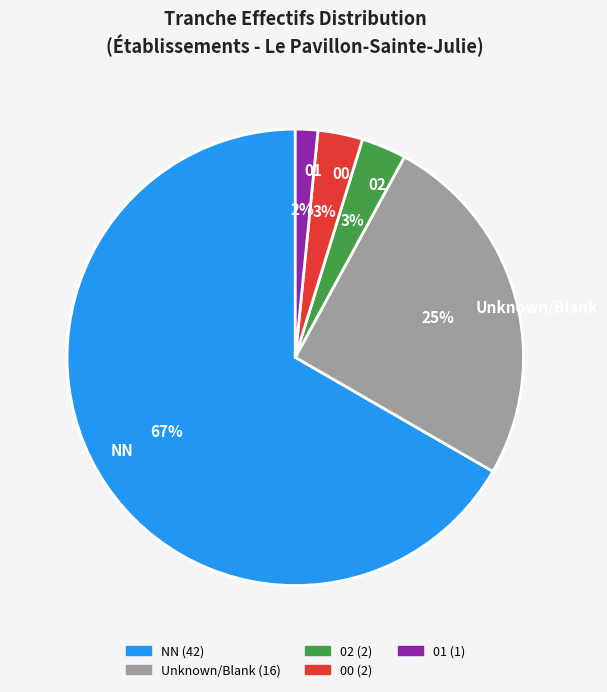

What is the smallest slice in the pie chart?

01